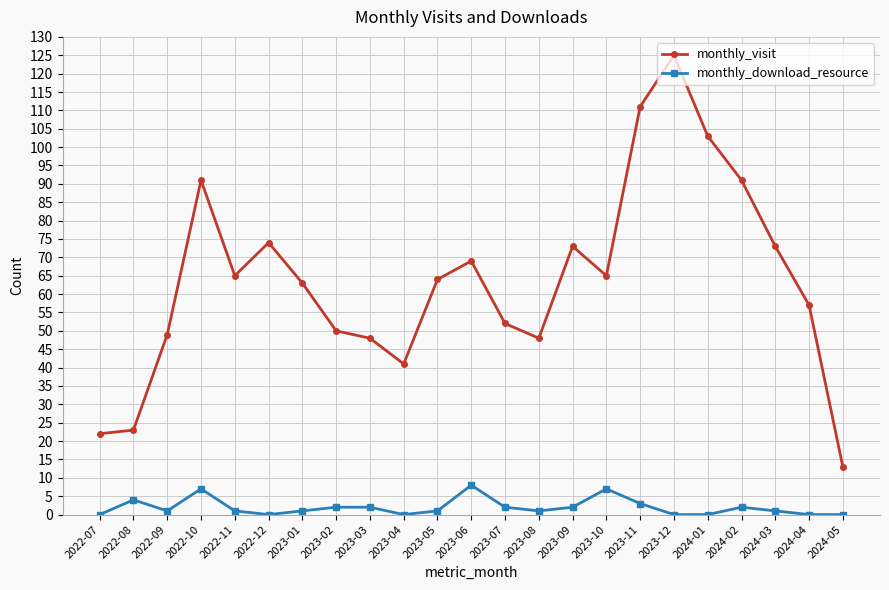

Reading right to left, extract all data points from this chart.

monthly_visit: 2024-05=13	2024-04=57	2024-03=73	2024-02=91	2024-01=103	2023-12=125	2023-11=111	2023-10=65	2023-09=73	2023-08=48	2023-07=52	2023-06=69	2023-05=64	2023-04=41	2023-03=48	2023-02=50	2023-01=63	2022-12=74	2022-11=65	2022-10=91	2022-09=49	2022-08=23	2022-07=22
monthly_download_resource: 2024-05=0	2024-04=0	2024-03=1	2024-02=2	2024-01=0	2023-12=0	2023-11=3	2023-10=7	2023-09=2	2023-08=1	2023-07=2	2023-06=8	2023-05=1	2023-04=0	2023-03=2	2023-02=2	2023-01=1	2022-12=0	2022-11=1	2022-10=7	2022-09=1	2022-08=4	2022-07=0